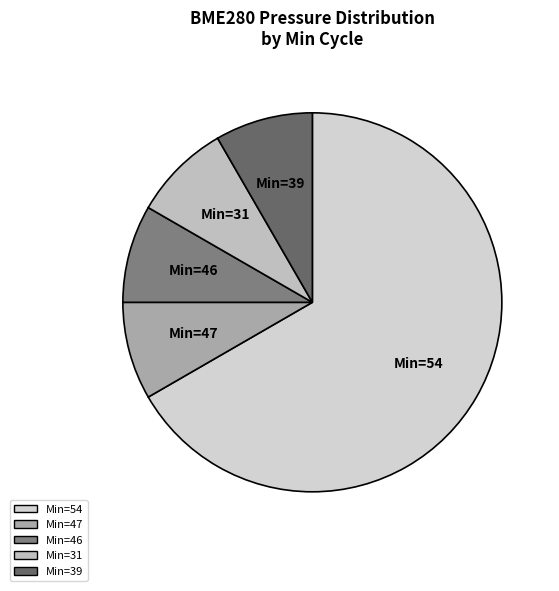

Is there a majority slice in this chart?

Yes